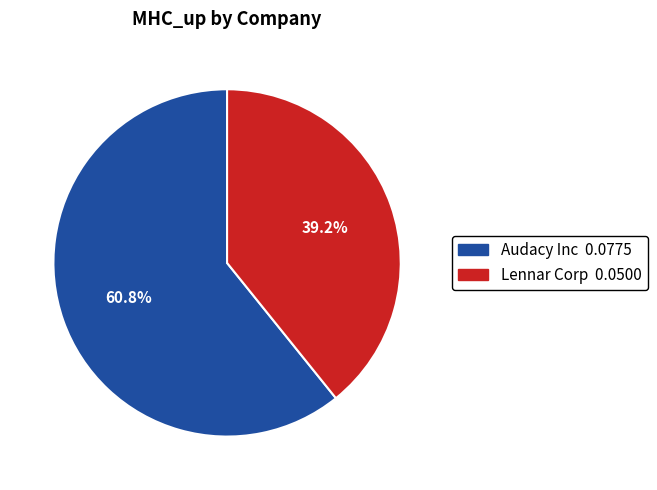

Is the sum of Lennar Corp and Audacy Inc greater than half?

Yes